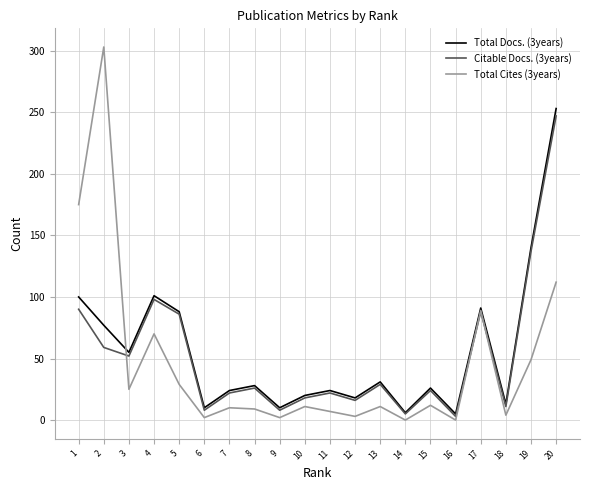

True or false: Total Docs. (3years) has a value of 31 at 13.

True